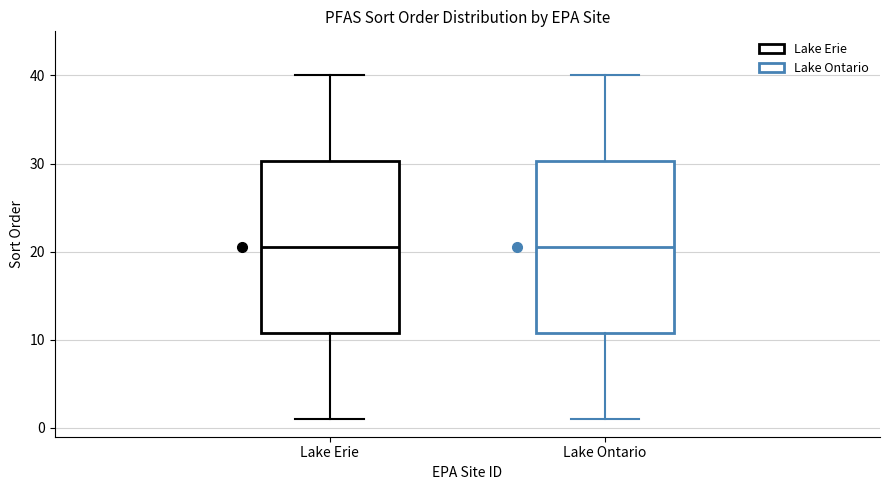

Reading left to right, transcribe this box plot: for each box, give where its median line is, the range the box spans, and where its two whiskers end, as read against the y-axis. The values are not printed on the chart, so give them approximately, as read against the axis.

Lake Erie: median 21, box 11 to 30, whiskers 1 to 40
Lake Ontario: median 21, box 11 to 30, whiskers 1 to 40